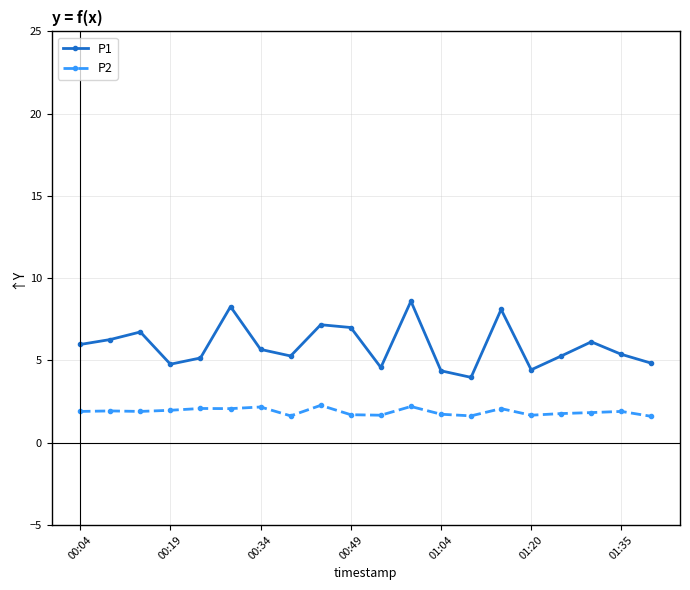

What is the smallest value displayed?

1.6